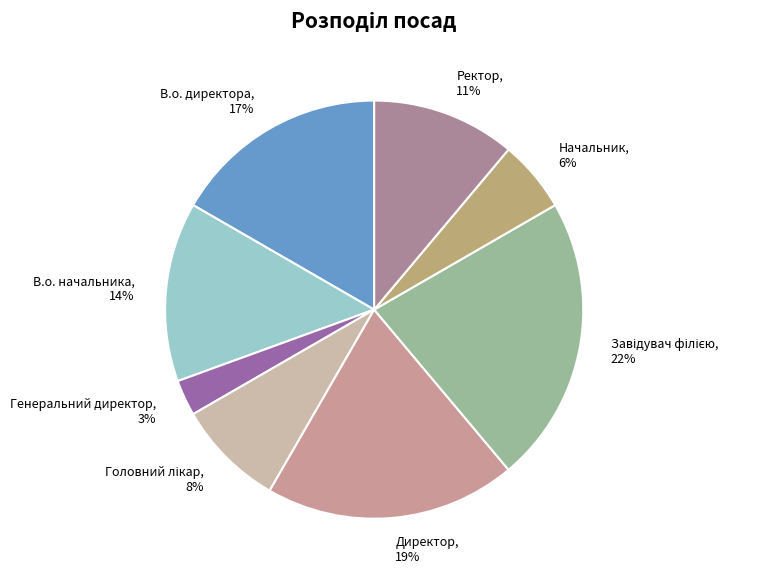

Is the sum of Генеральний директор and Директор greater than half?

No